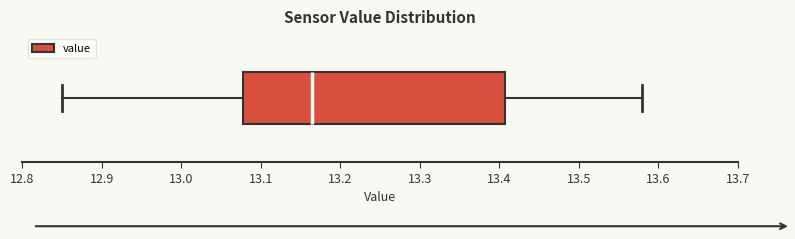

Transcribe this box plot: give where the median line is, the range the box spans, and where the two whiskers end, as read against the x-axis. The values are not printed on the chart, so give them approximately, as read against the axis.

median 13.17, box 13.08 to 13.41, whiskers 12.85 to 13.58